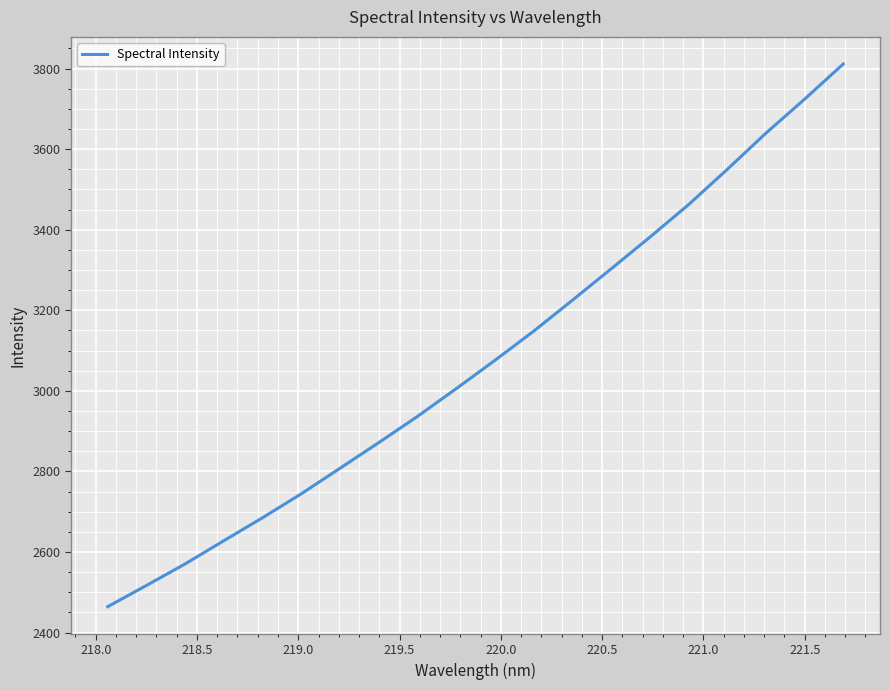

What is the smallest value displayed?

2464.1